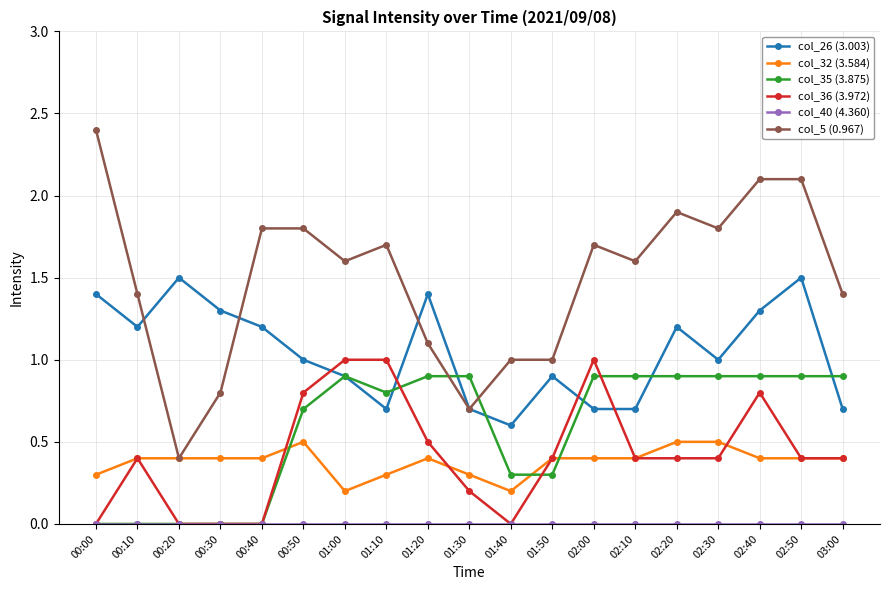

At which category does the chart reach its peak across all series?

00:00